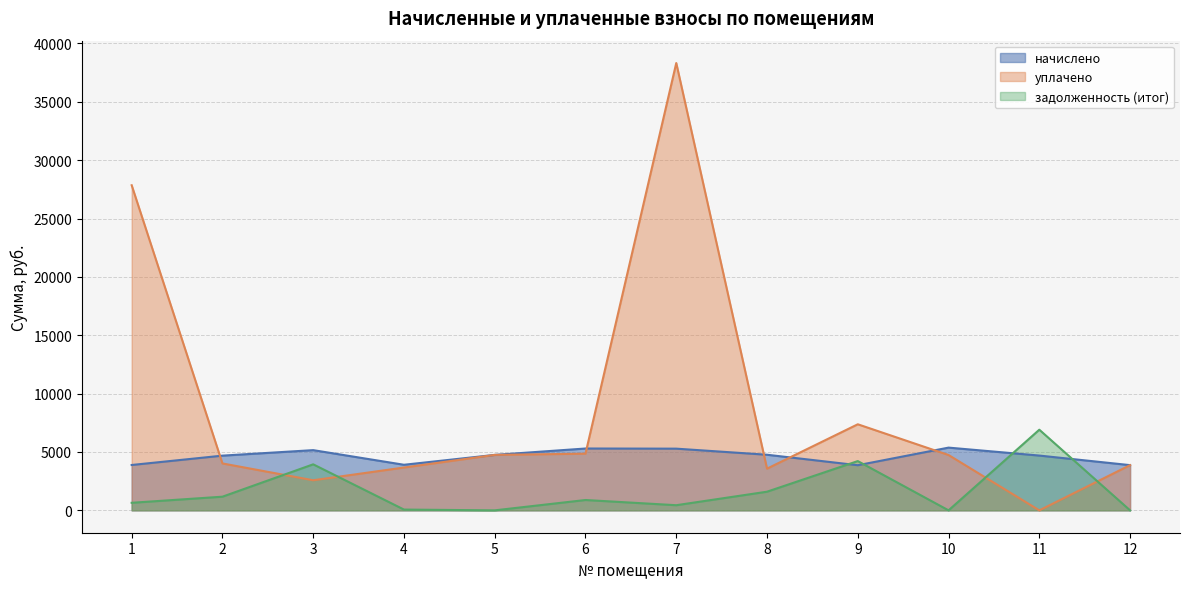

How many lines are shown in the chart?

3